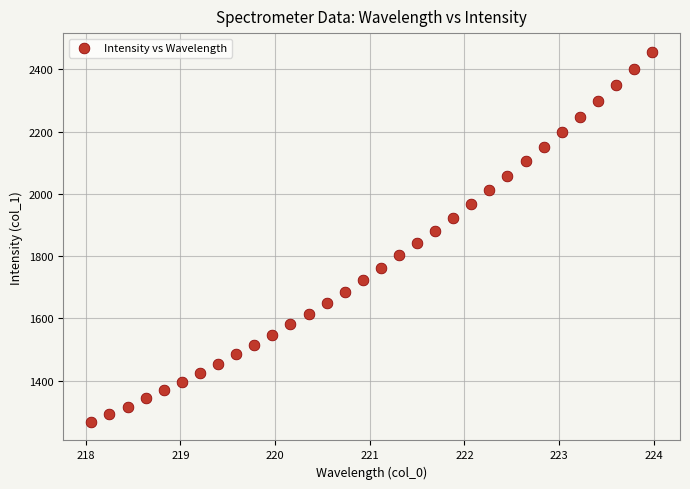

What is the range of Y values (max minus min)?

1190.4